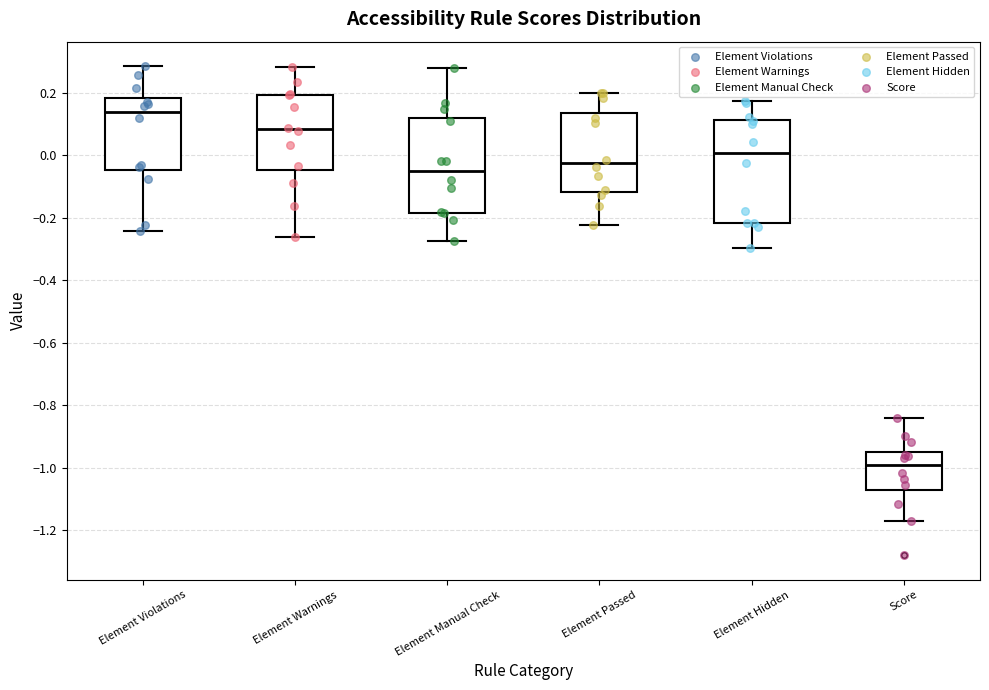

Which box has the highest median line?

Element Violations